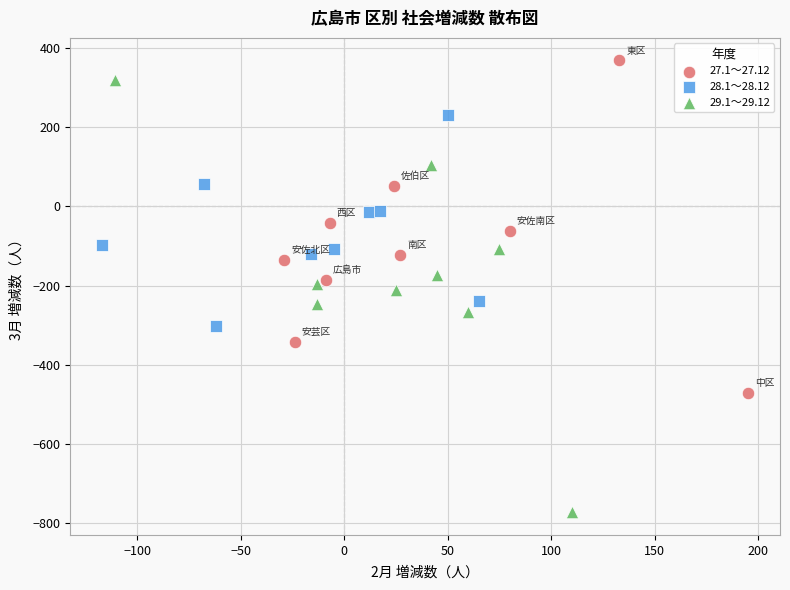

Which series has the widest spread of Y values?

29.1～29.12